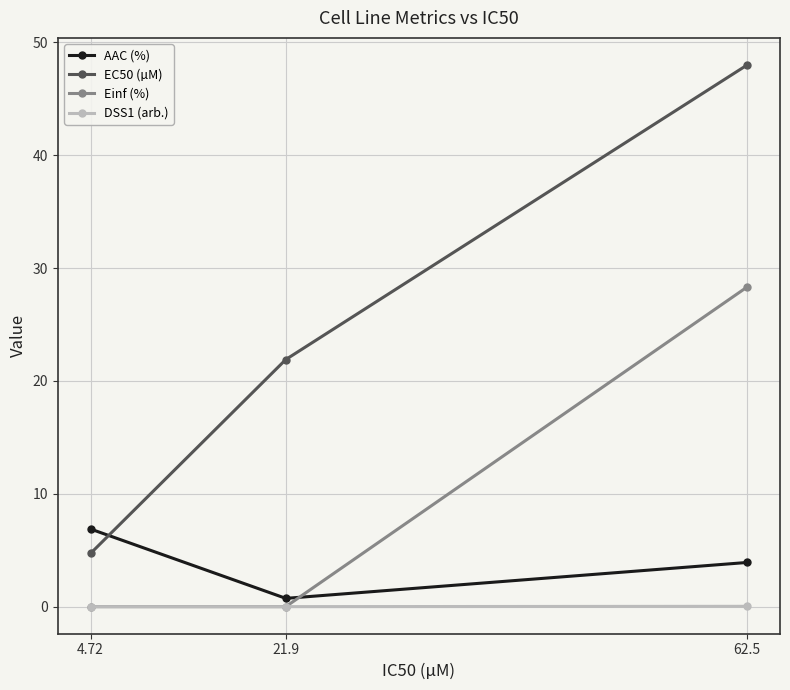

Which series has the widest spread of values?

EC50 (µM)